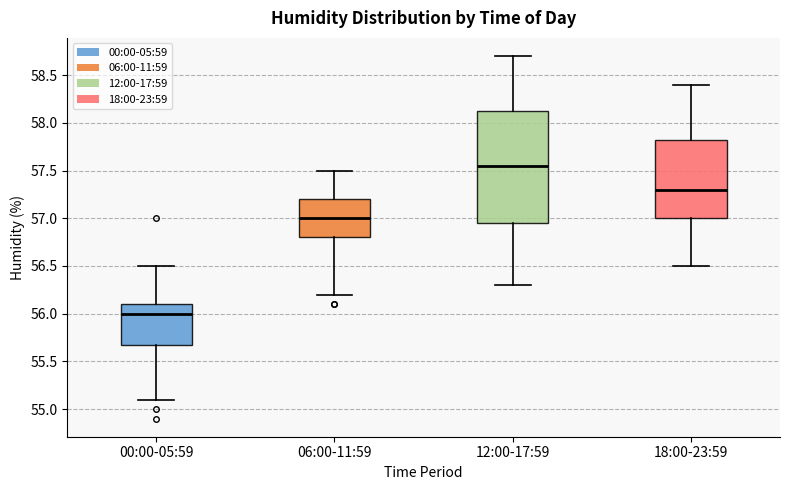

Which box's median line is the highest?

12:00-17:59